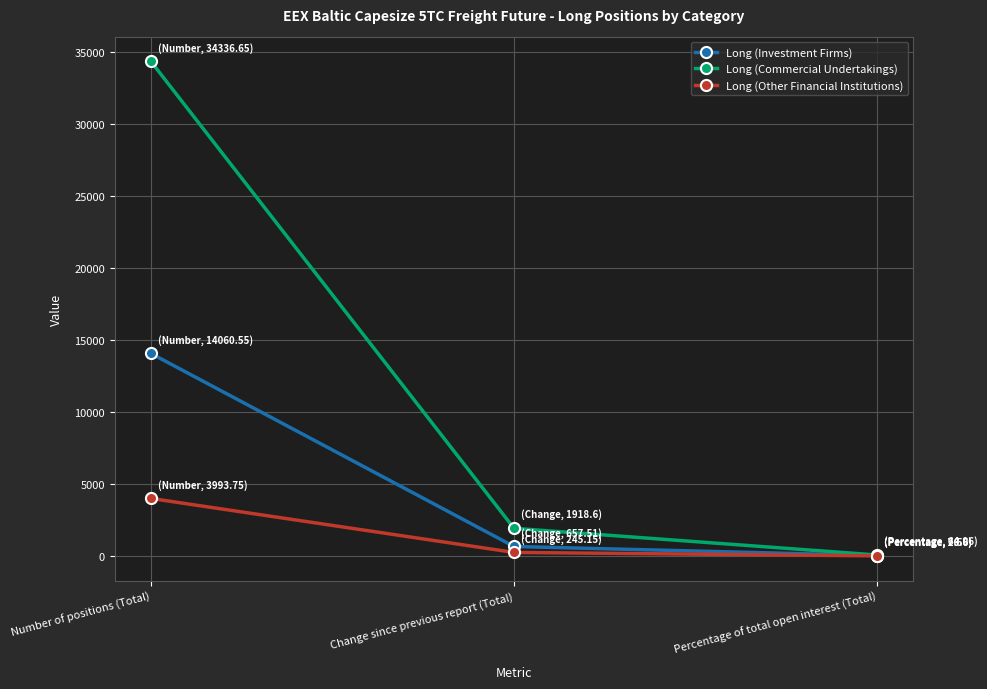

What is the label of the 1st point from the right?

Percentage of total open interest (Total)